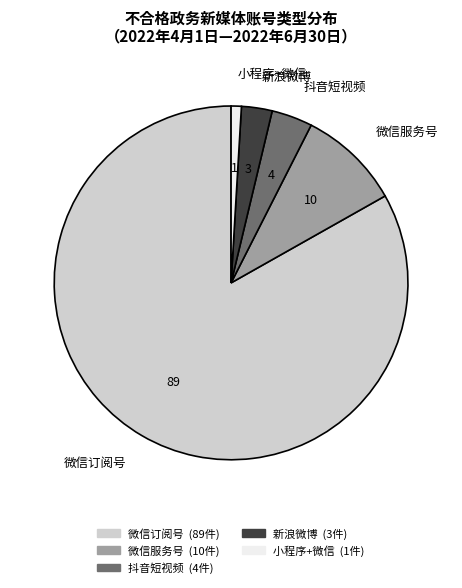

Rank the categories by value from highest to lowest.

微信订阅号, 微信服务号, 抖音短视频, 新浪微博, 小程序+微信